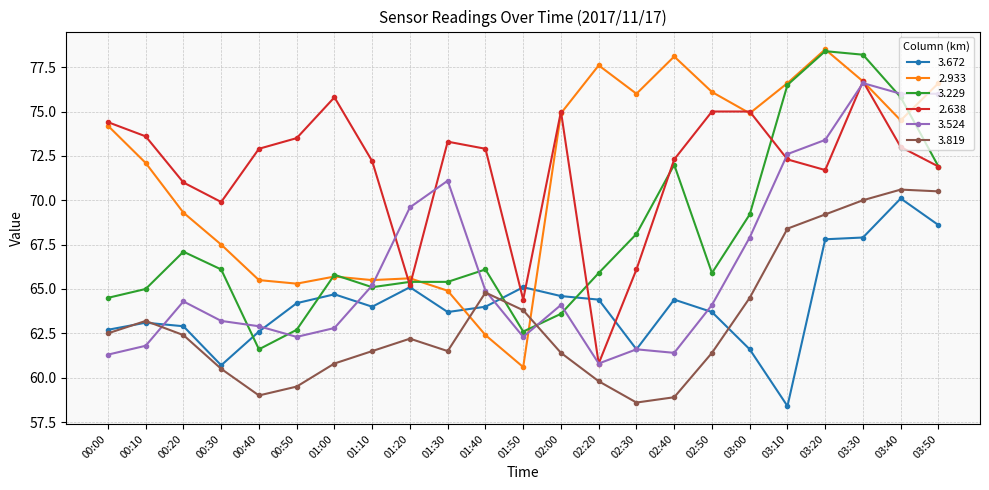

What is the spread (max minus min) of values at 01:00?

15.0